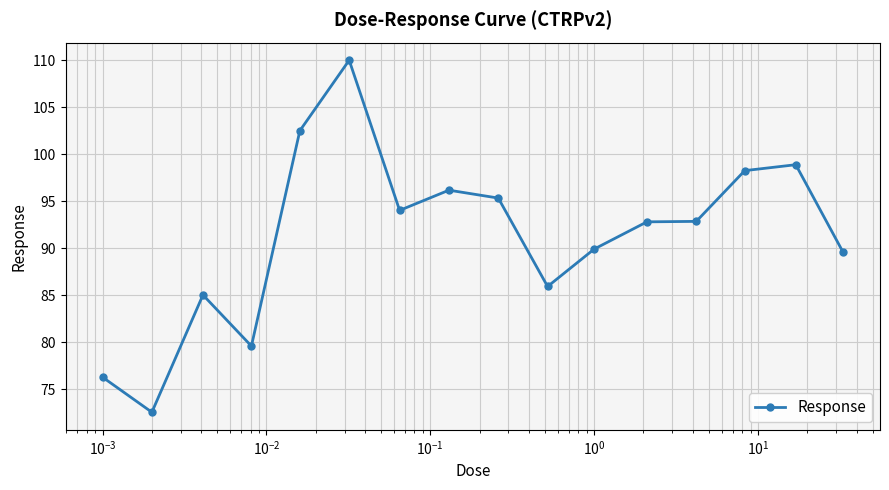

What is the value of the 1st point from the left?

76.3